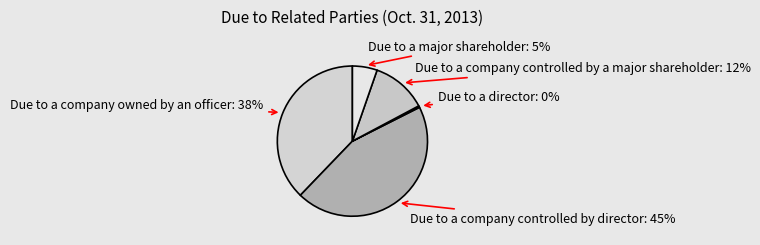

Which category has the biggest portion of the pie?

Due to a company controlled by director